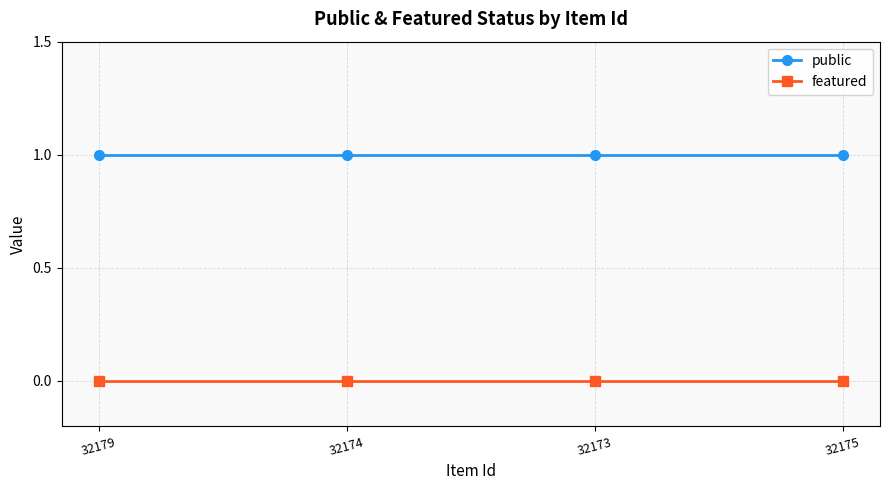

List the series in order of their overall mean, lowest first.

featured, public